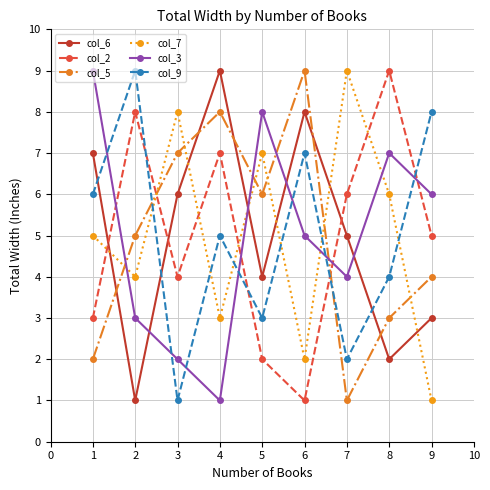

How many interior local valleys does the col_2 series have?

2